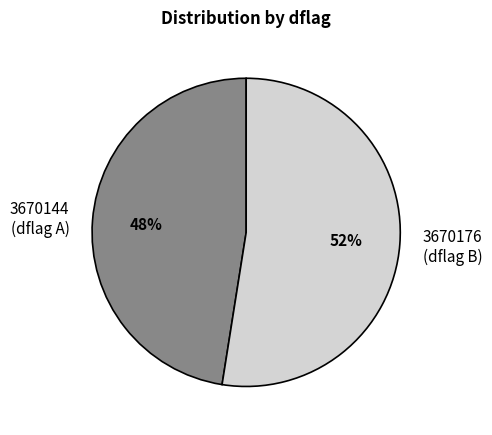

True or false: 3670144 (dflag A) accounts for 48% of the total.

True